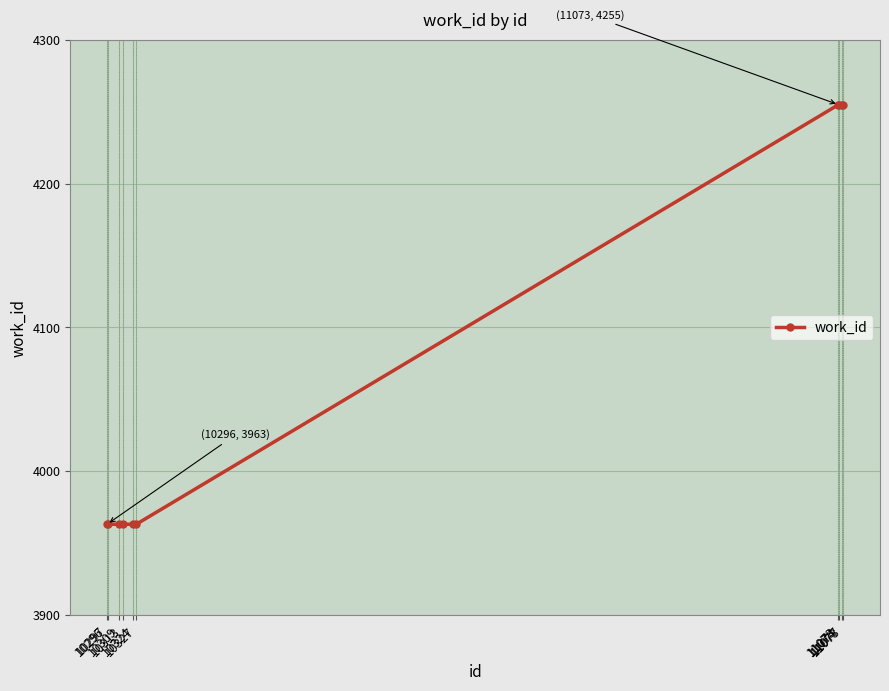

What is the approximate value at 10327, to the nearest 10?

3960